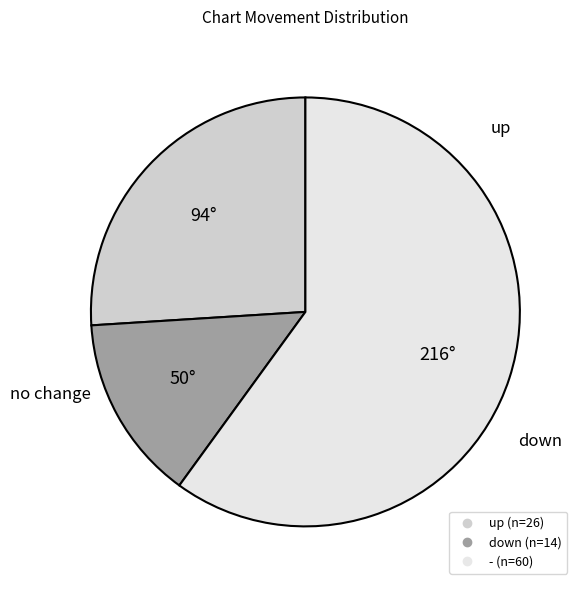

Approximately how many times larger is the value at down compared to up?

0.5